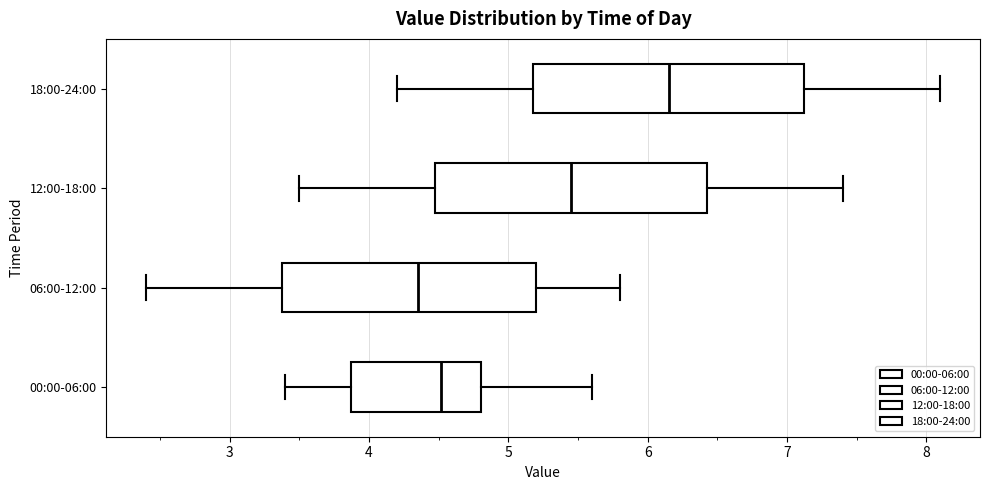

Reading bottom to top, read every box against the x-axis: the position of its median line, the range the box covers, and the ends of its whiskers. The values are not printed on the chart, so give them approximately, as read against the axis.

00:00-06:00: median 4.5, box 3.9 to 4.8, whiskers 3.4 to 5.6
06:00-12:00: median 4.4, box 3.4 to 5.2, whiskers 2.4 to 5.8
12:00-18:00: median 5.5, box 4.5 to 6.4, whiskers 3.5 to 7.4
18:00-24:00: median 6.2, box 5.2 to 7.1, whiskers 4.2 to 8.1